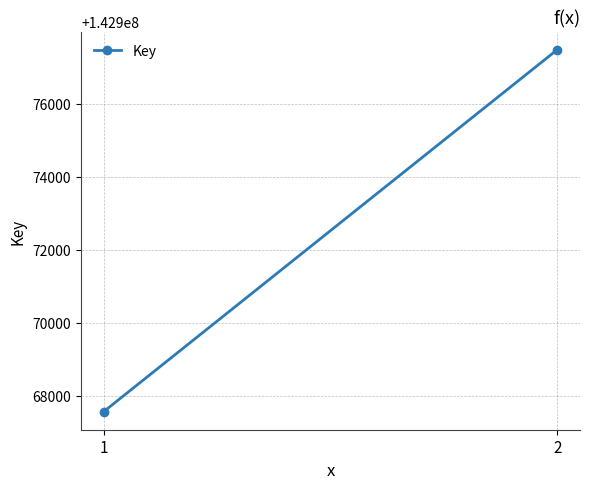

Approximately how many times larger is the value at 1 compared to 2?

1.0